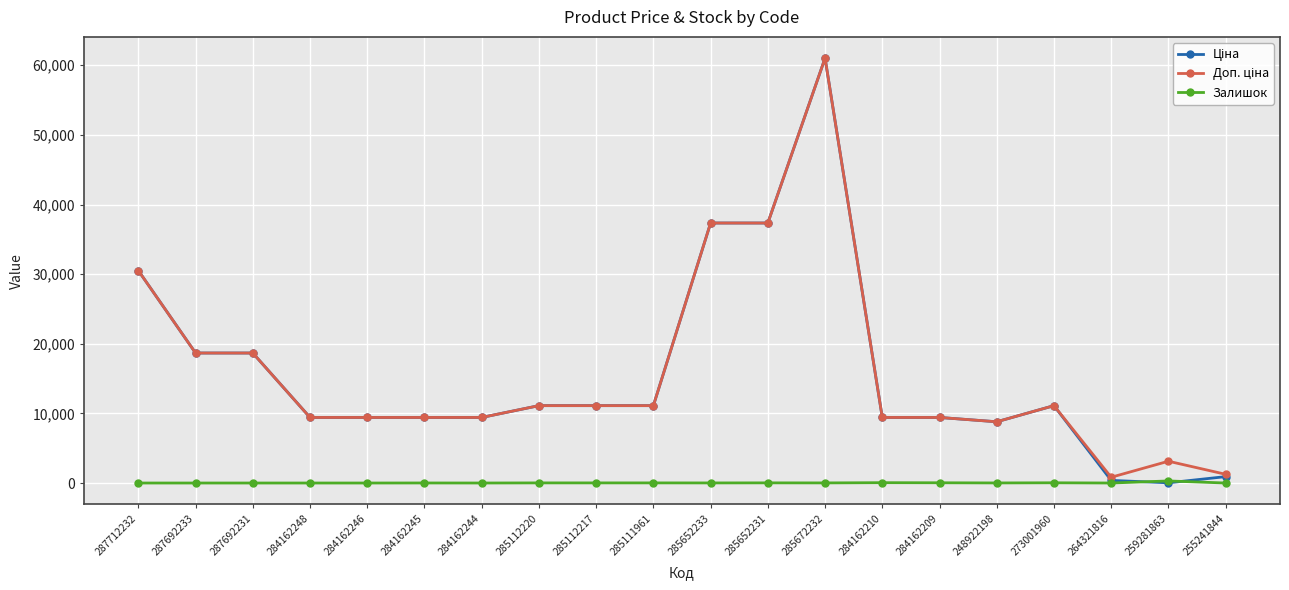

At which category is the sum across all series the highest?

285672232